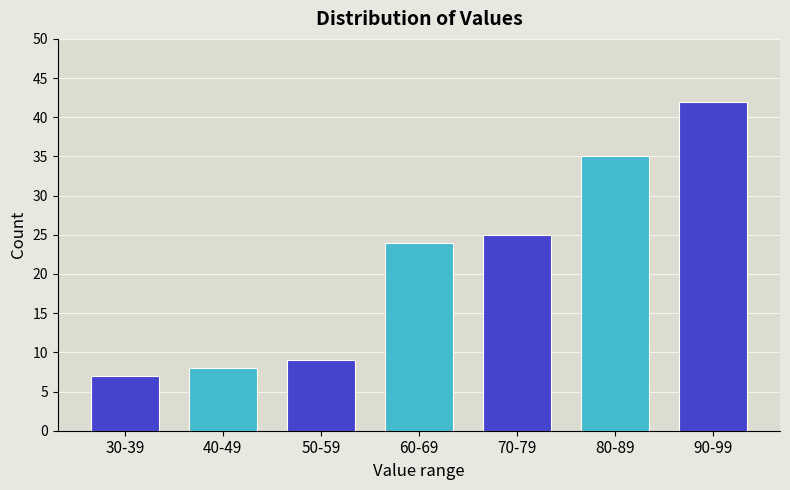

Reading right to left, list all the values displayed in this chart.

42	35	25	24	9	8	7